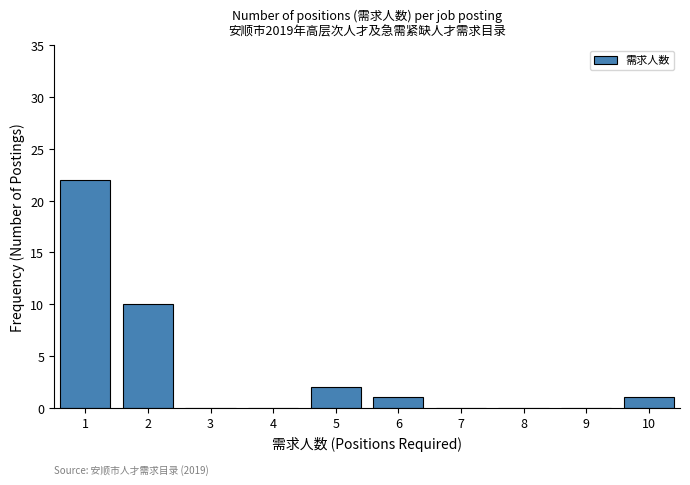

Reading left to right, what are all the values shown in this chart?

1=22	2=10	3=0	4=0	5=2	6=1	7=0	8=0	9=0	10=1